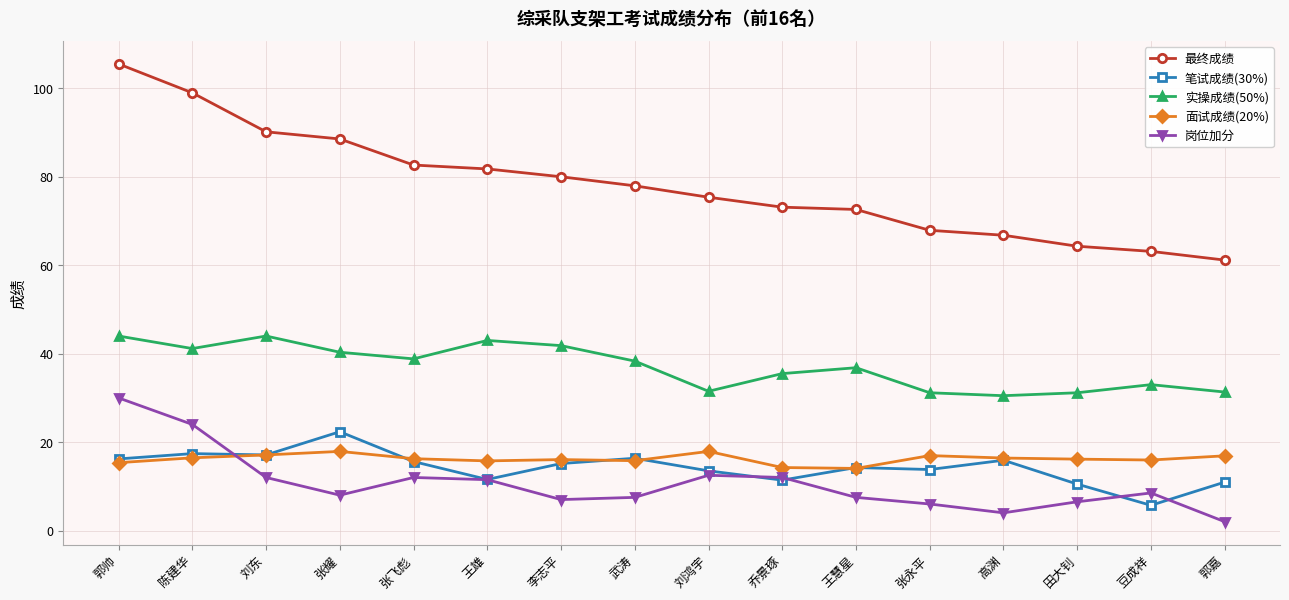

What is the label of the 3rd point from the left?

刘东